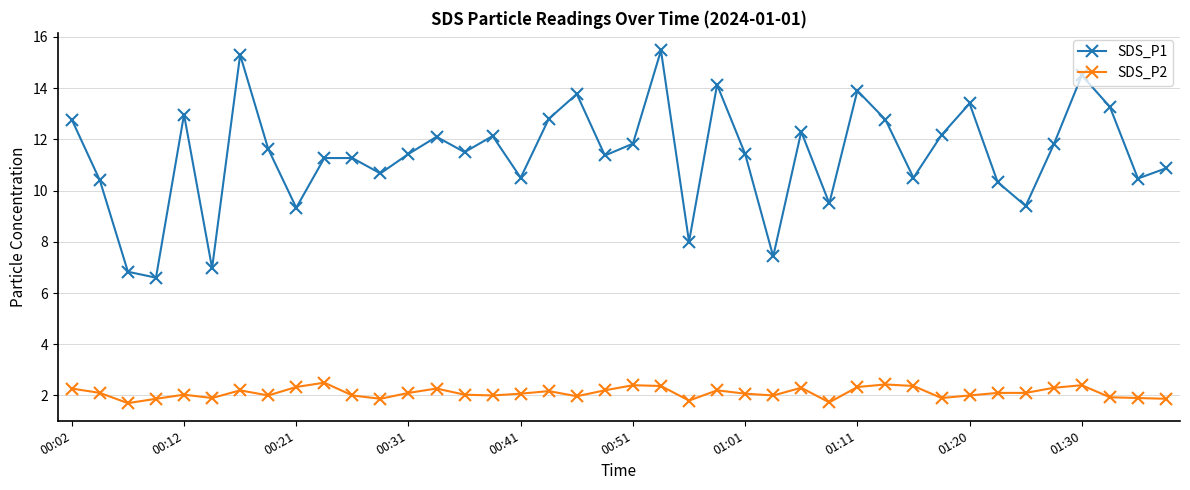

True or false: SDS_P1 and SDS_P2 intersect in this chart.

False